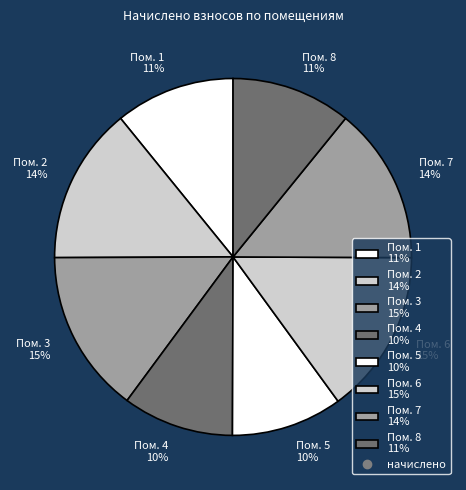

Does any single category account for the majority?

No